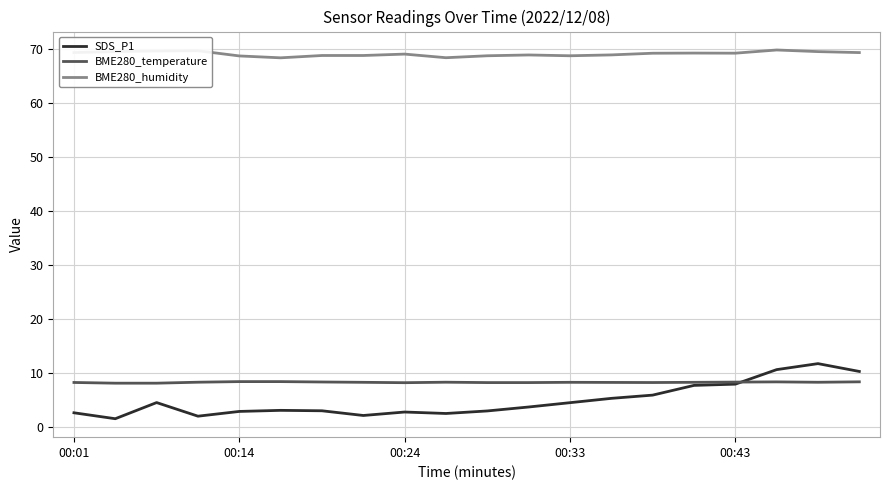

True or false: BME280_temperature and BME280_humidity intersect in this chart.

False